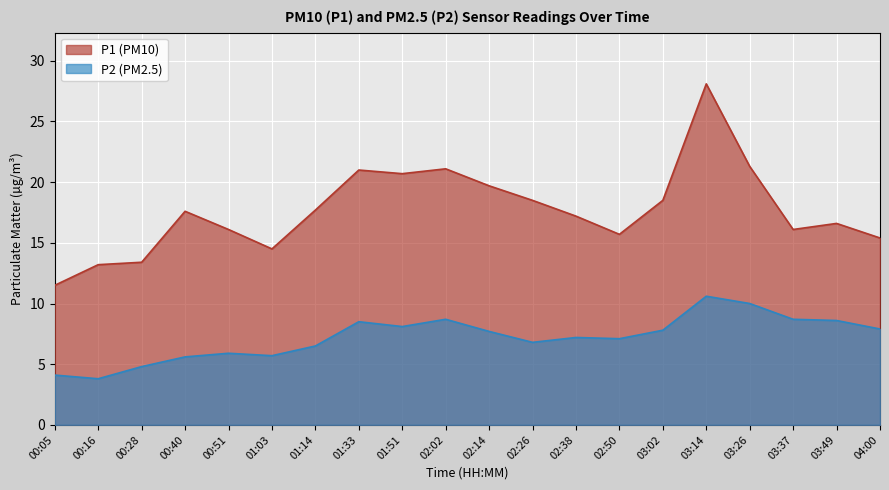

True or false: P1 and P2 intersect in this chart.

False